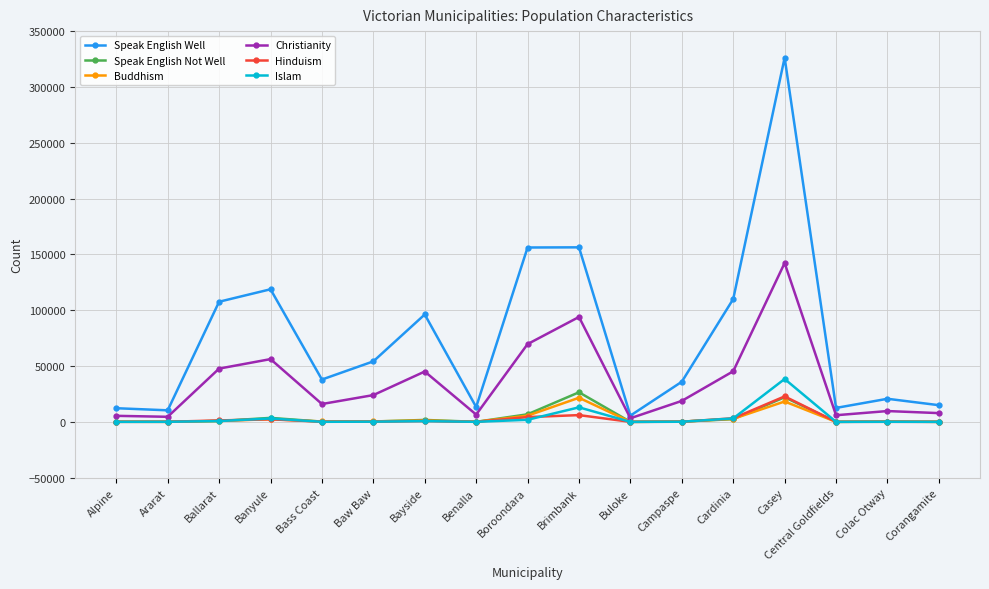

The value of Islam at Bass Coast is 72. True or false?

True